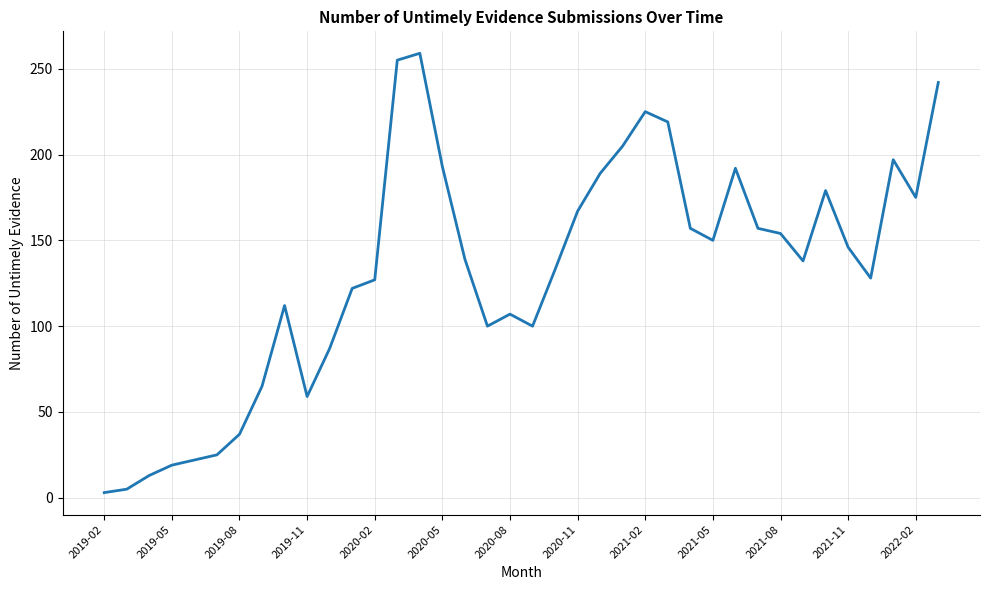

How many interior local peaks (higher than both neighbors) does the data have?

7